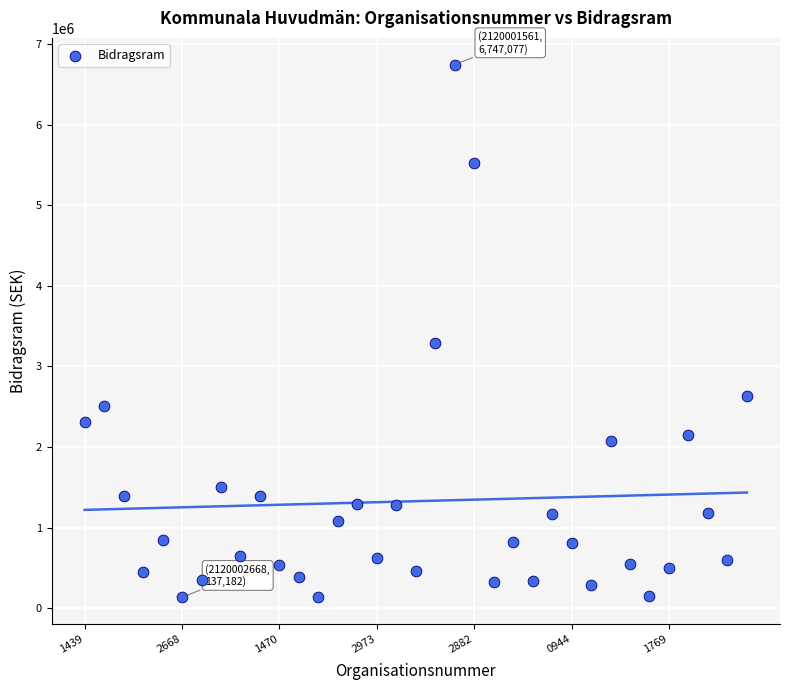

What Y value in the scatter plot is closest to 3442130?

3289973.0